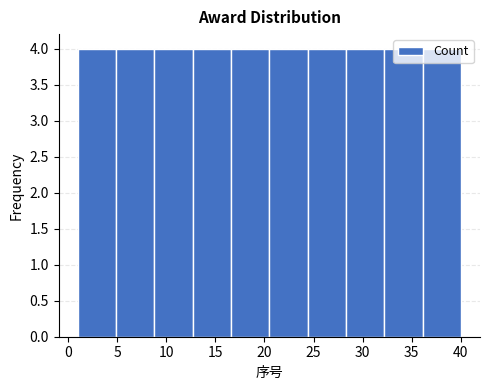

Reading left to right, list every bar in this chart as the range it spans on the x-axis followed by its height. Neither the bar edges nor the heights are printed on the chart, so give them approximately, as read against the axes.

1.0 to 4.9: 4
4.9 to 8.8: 4
8.8 to 12.7: 4
12.7 to 16.6: 4
16.6 to 20.5: 4
20.5 to 24.4: 4
24.4 to 28.3: 4
28.3 to 32.2: 4
32.2 to 36.1: 4
36.1 to 40.0: 4